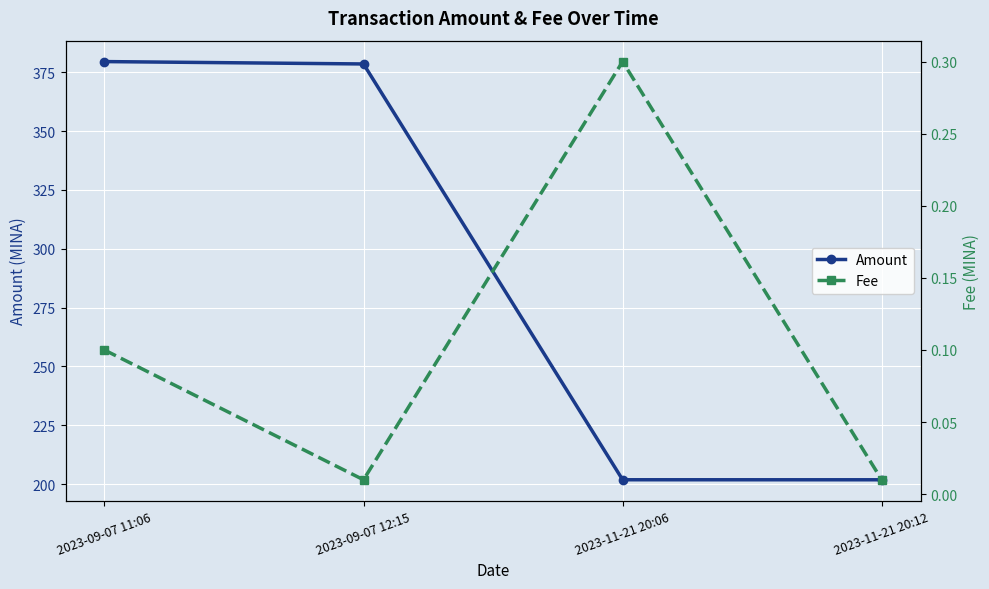

What position from the right is 2023-11-21 20:12?

1